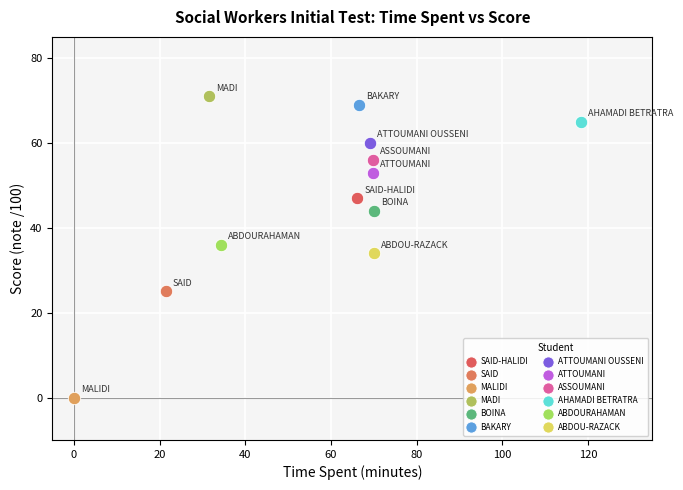

What are all the series names shown in the legend?

SAID-HALIDI, SAID, MALIDI, MADI, BOINA, BAKARY, ATTOUMANI OUSSENI, ATTOUMANI, ASSOUMANI, AHAMADI BETRATRA, ABDOURAHAMAN, ABDOU-RAZACK